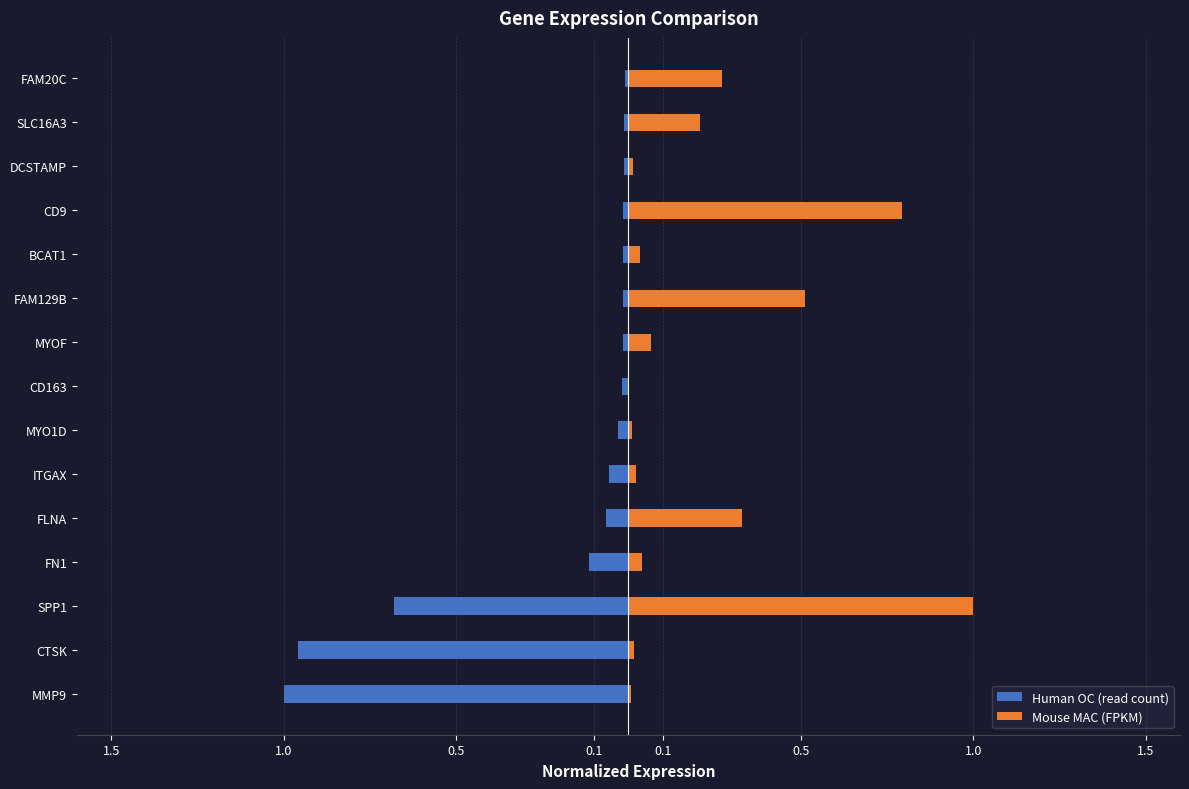

At how many categories does at least one series exceed 0?

15